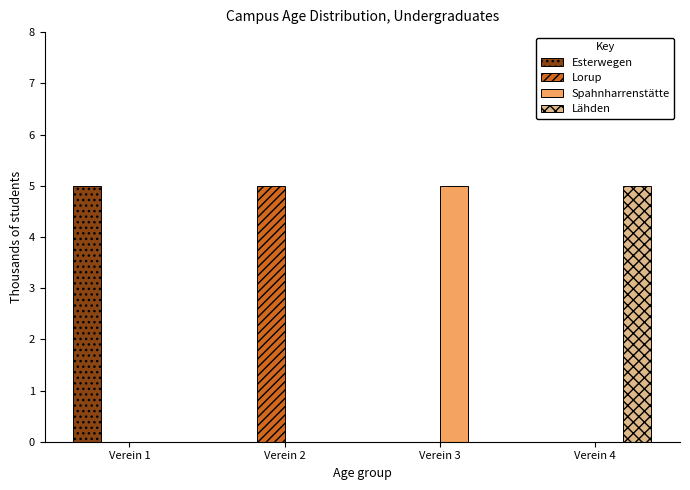

The Spahnharrenstätte series shows 0 at Verein 4. True or false?

True